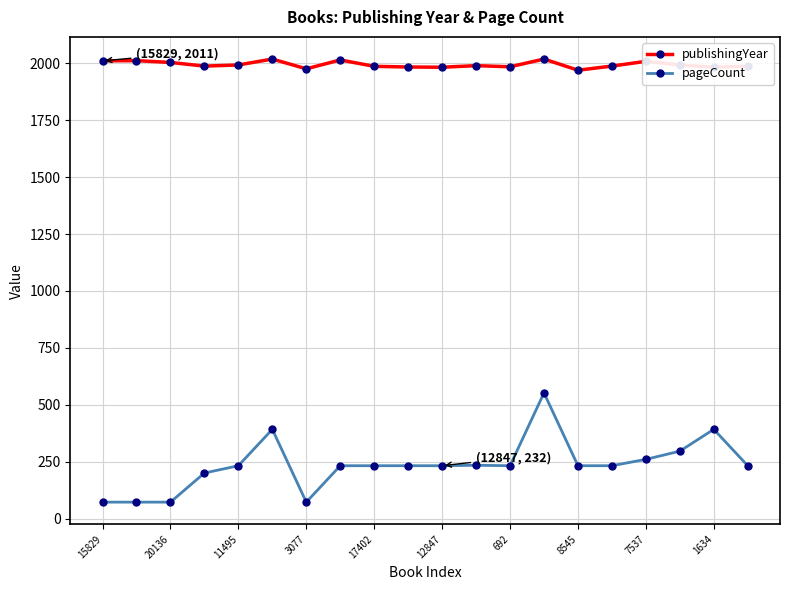

What is the value of the publishingYear point at the 20th from the left?

1988